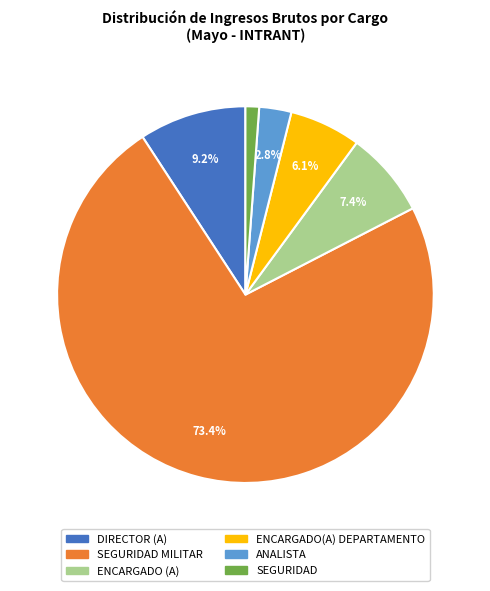

Does any single category account for the majority?

Yes